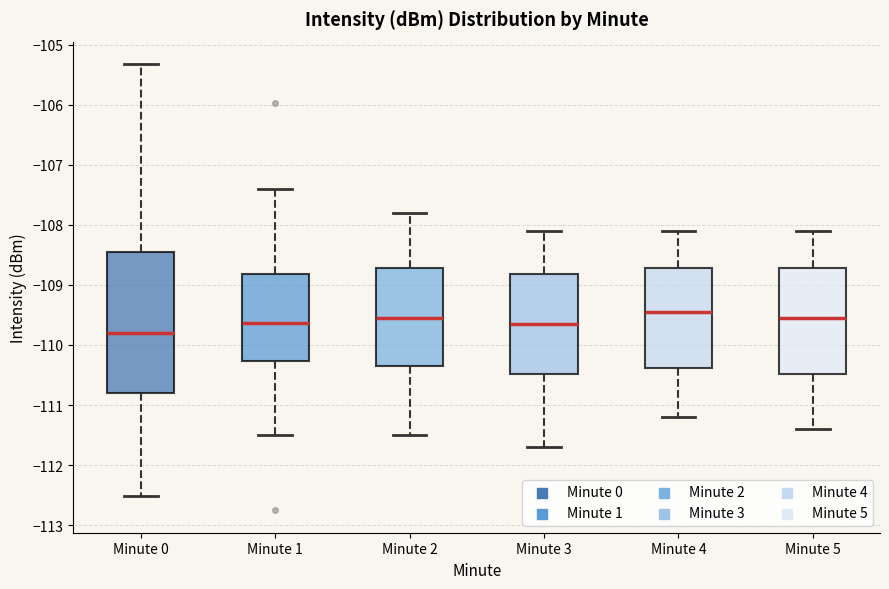

Comparing the boxes themselves (not the whiskers), which one is the tallest?

Minute 0